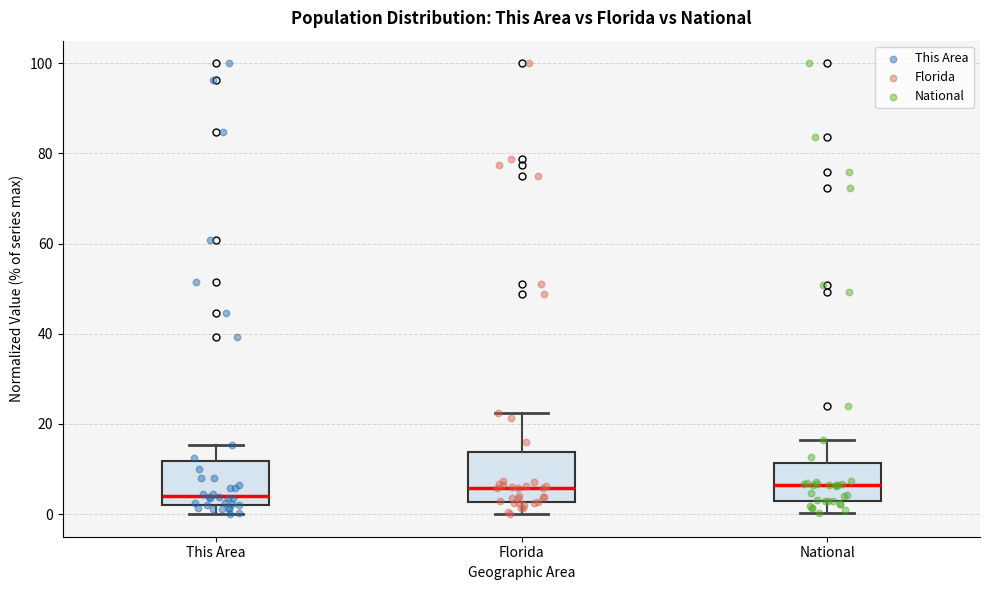

Where is the lower edge of the box for This Area on the y-axis? The values are not printed on the chart, so give them approximately, as read against the axis.

2